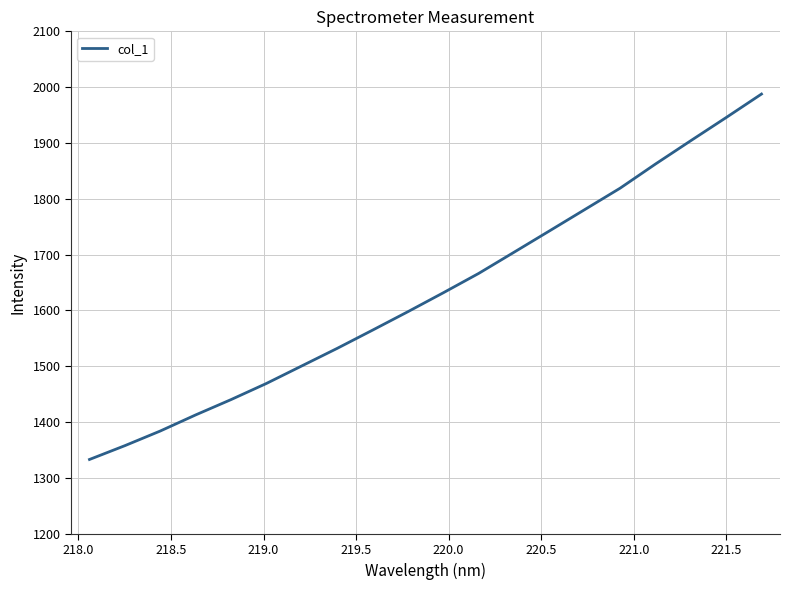

What is the smallest value displayed?

1333.1